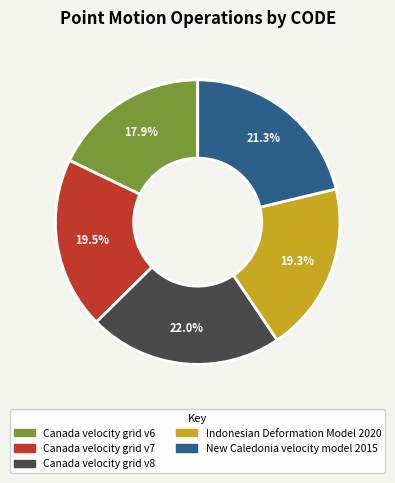

What portion of the pie excludes Canada velocity grid v6?

82.1%